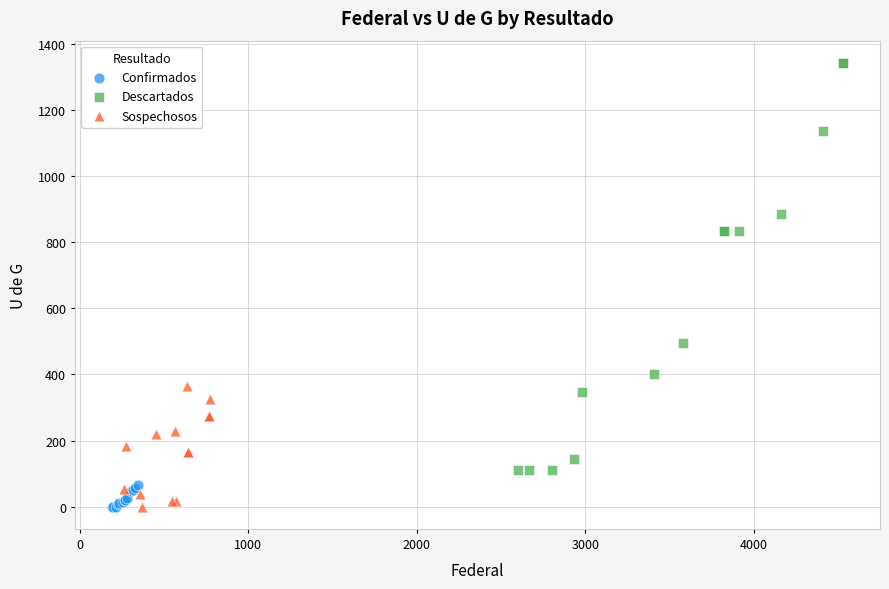

Which series has the largest Y range (max minus min)?

Descartados